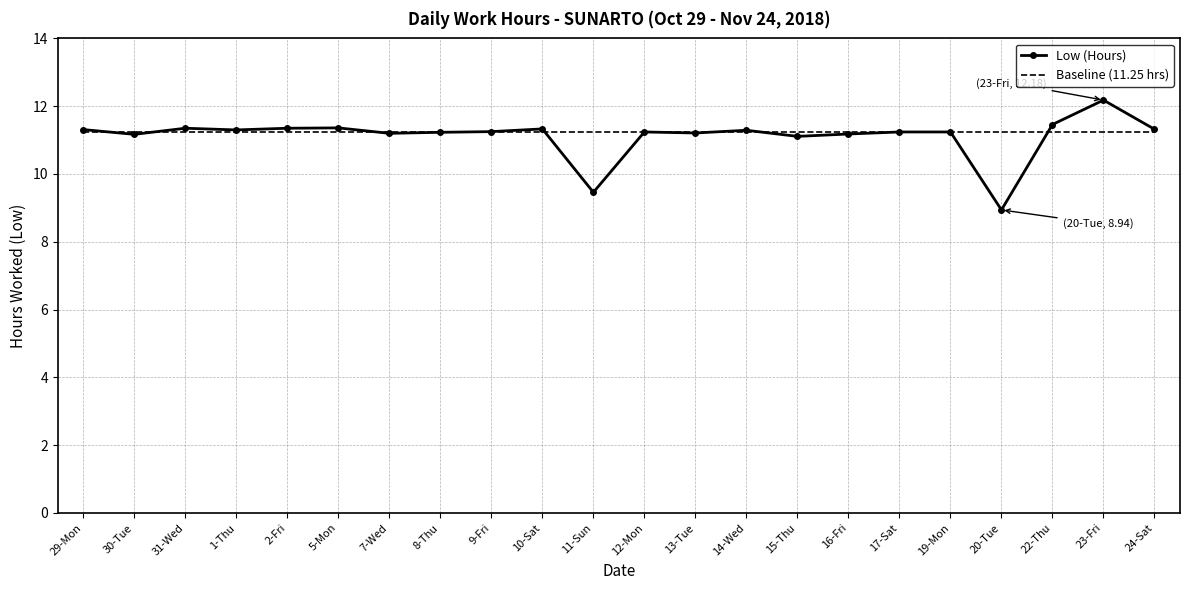

Is it true that Baseline (11.25 hrs) equals 17.2 at 8-Thu?

False